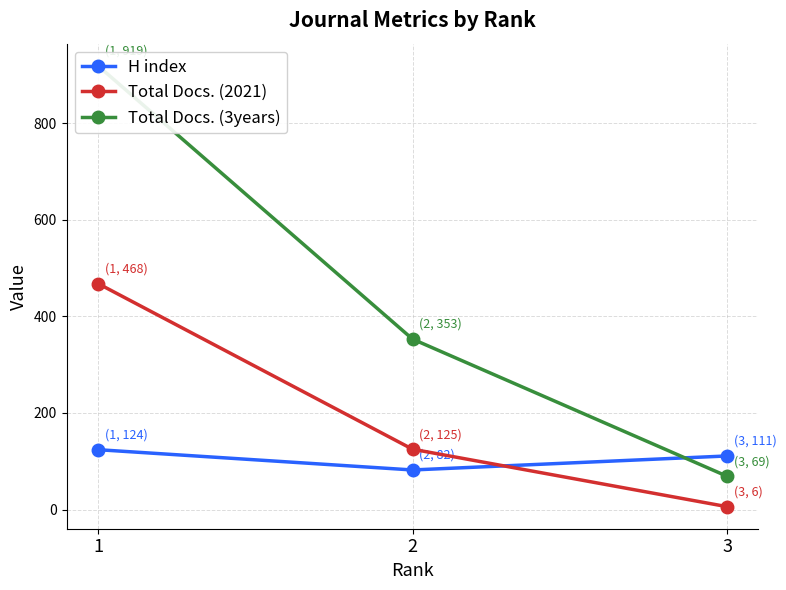

Reading left to right, what are all the values shown in this chart?

H index: 3=111	2=82	1=124
Total Docs. (2021): 3=6	2=125	1=468
Total Docs. (3years): 3=69	2=353	1=919